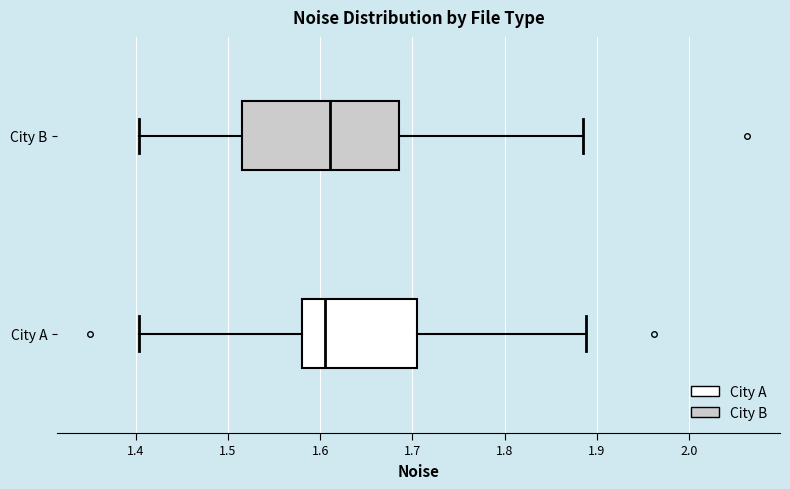

Comparing the boxes themselves (not the whiskers), which one is the widest?

City B